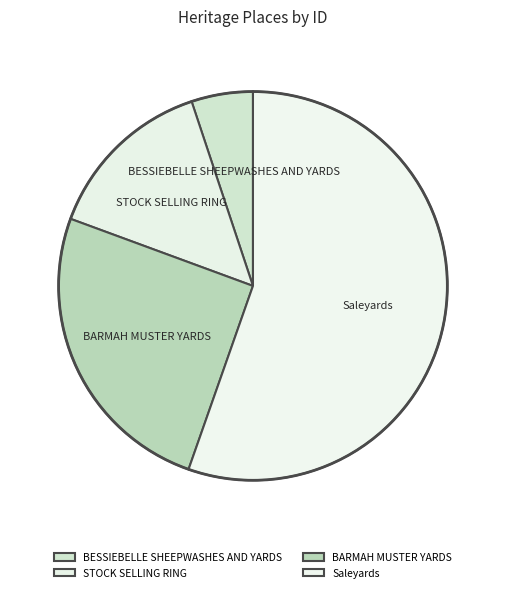

Rank the categories by value from highest to lowest.

Saleyards, BARMAH MUSTER YARDS, STOCK SELLING RING, BESSIEBELLE SHEEPWASHES AND YARDS